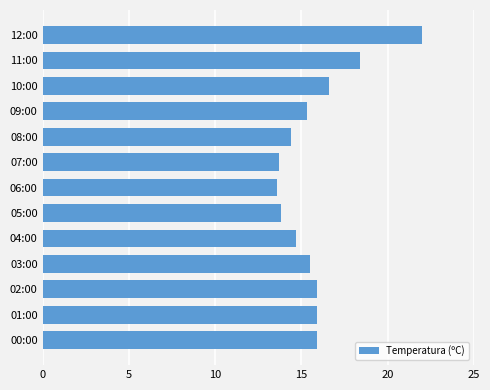

Approximately how many times larger is the value at 04:00 compared to 07:00?

1.1